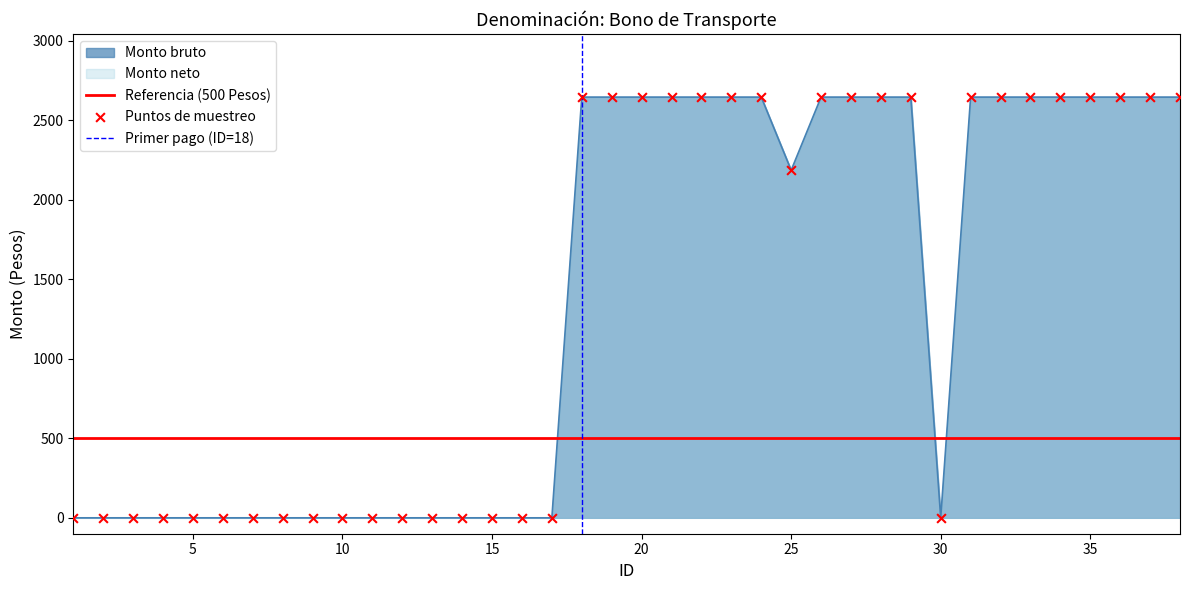

At how many categories does at least one series exceed 283?

20